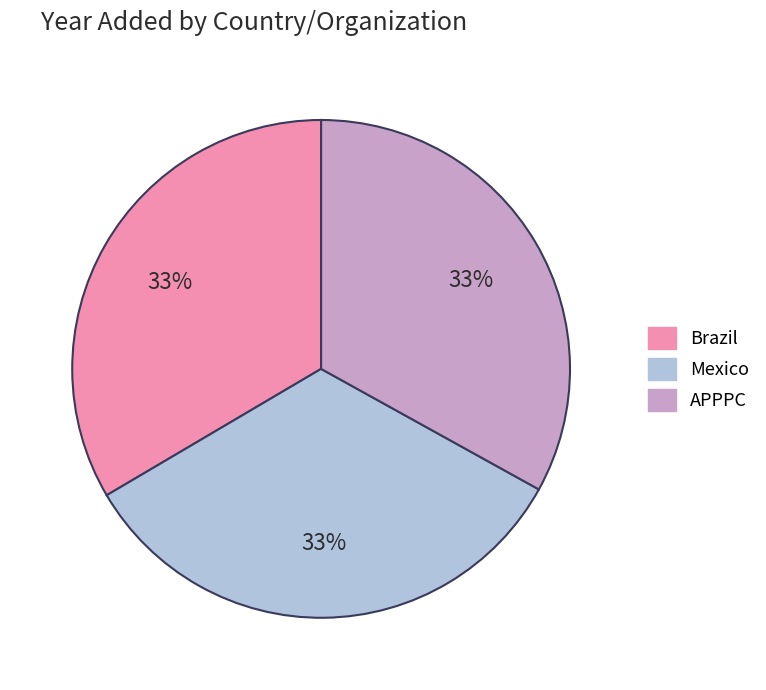

Does Mexico represent more than half of the total?

No